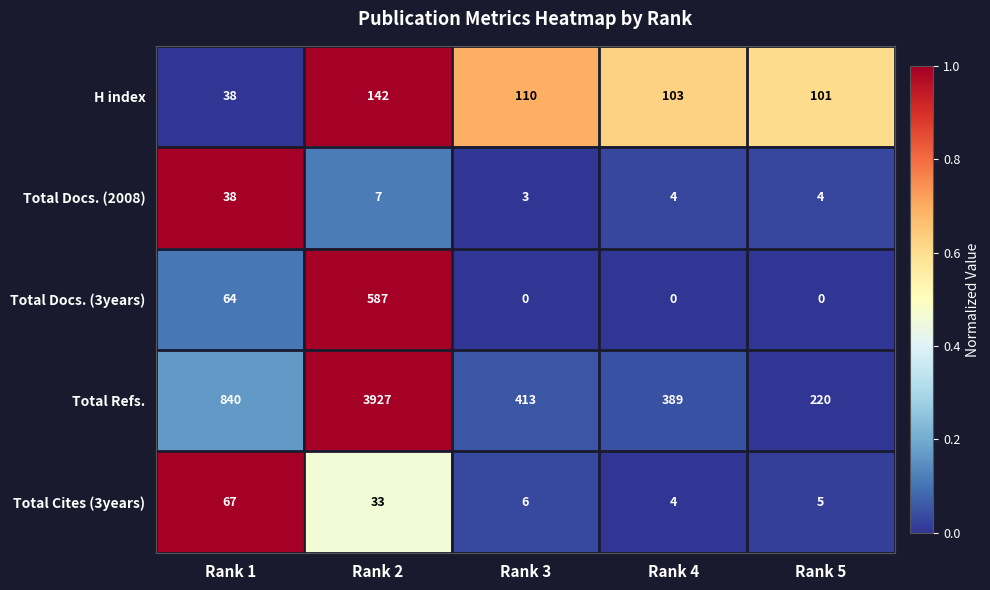

At how many categories does at least one series exceed 0?

5